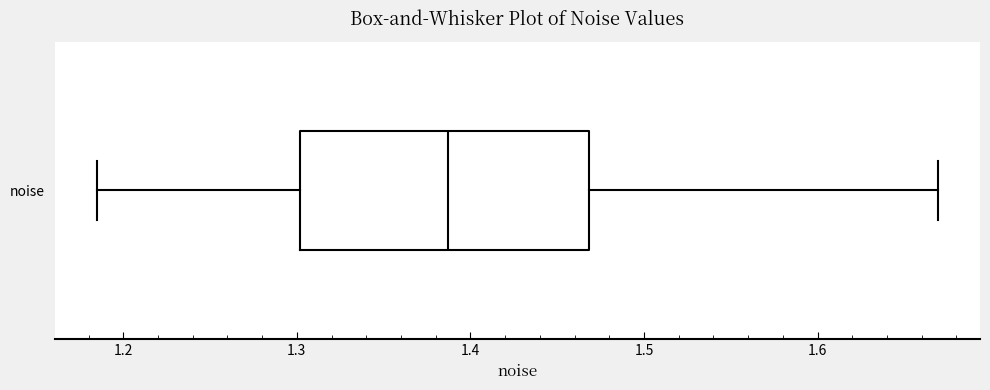

Where does the median line of the box for noise sit on the x-axis? The values are not printed on the chart, so give them approximately, as read against the axis.

1.39